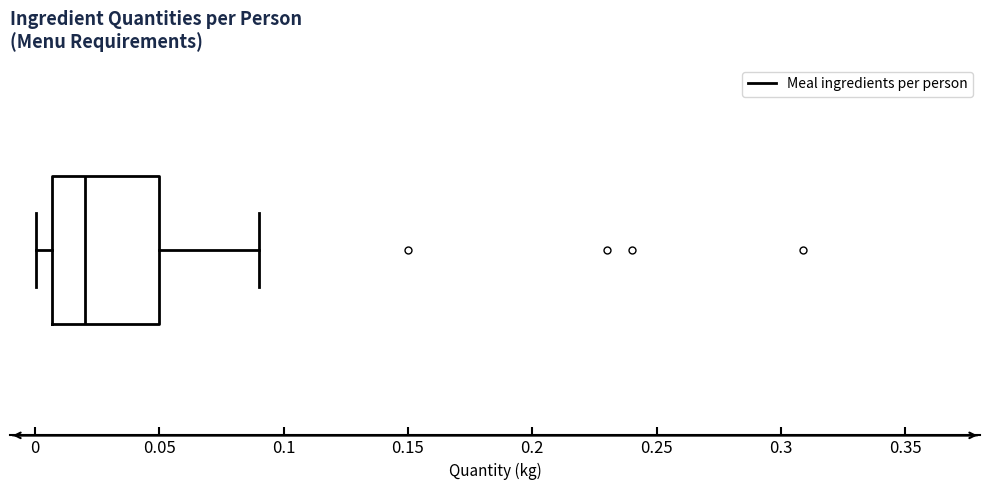

Where does the right whisker of the box end on the x-axis? The values are not printed on the chart, so give them approximately, as read against the axis.

0.090